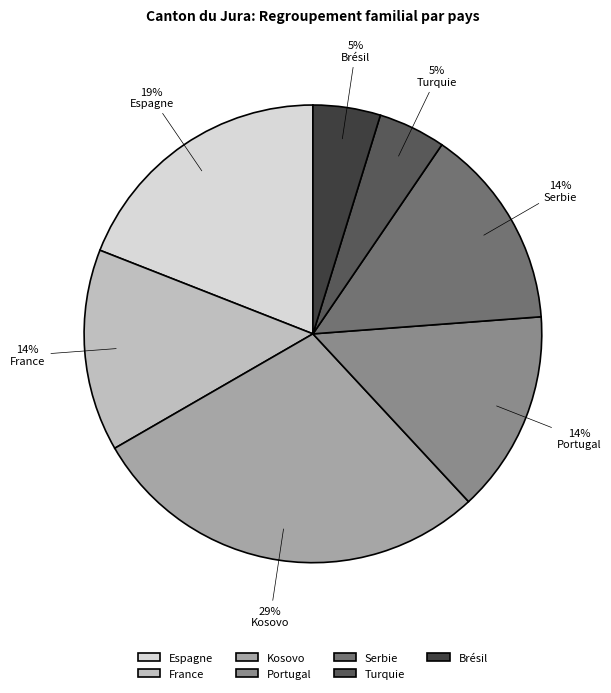

The Portugal slice represents 14% of the pie. True or false?

True